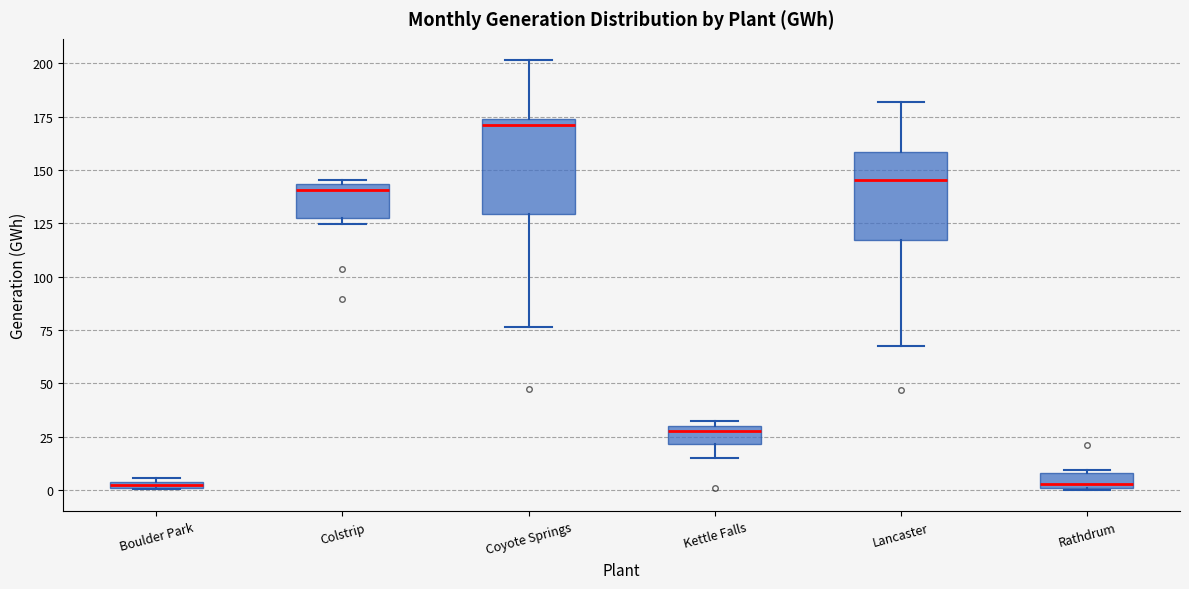

Where is the upper edge of the box for Kettle Falls on the y-axis? The values are not printed on the chart, so give them approximately, as read against the axis.

30